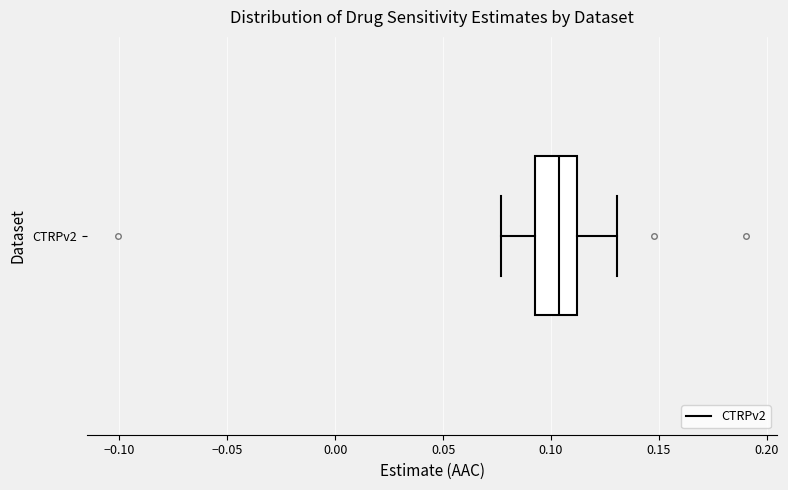

Where does the left whisker of the box for CTRPv2 end on the x-axis? The values are not printed on the chart, so give them approximately, as read against the axis.

0.075